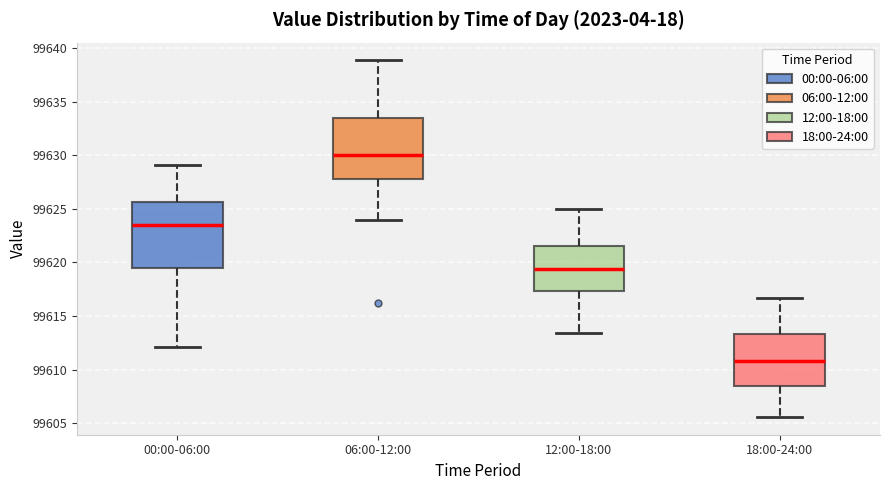

Which box is the tallest, from its lower edge to its upper edge?

00:00-06:00